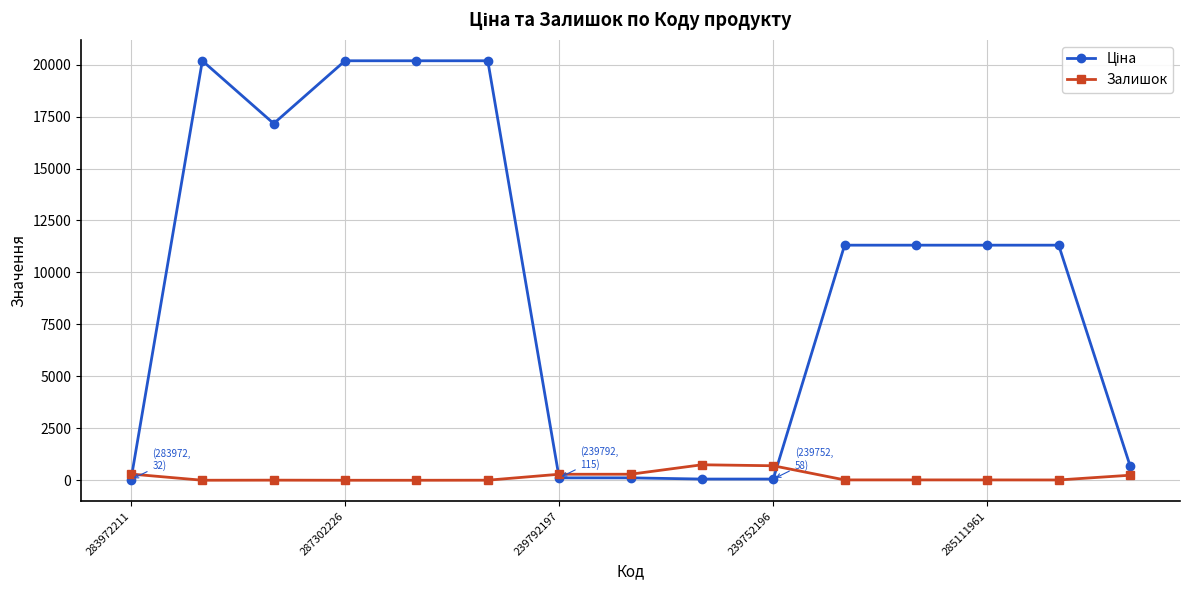

What is the maximum value shown in the chart?

20186.0